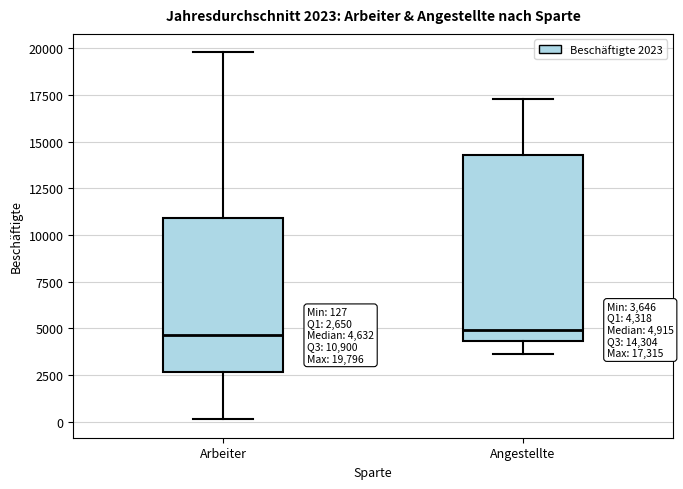

Which box is the tallest, from its lower edge to its upper edge?

Angestellte